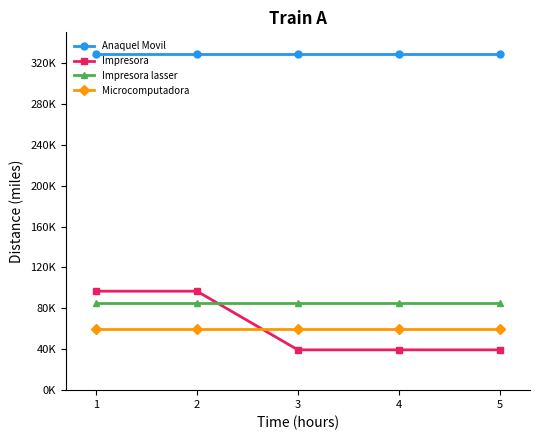

Reading left to right, extract all data points from this chart.

Anaquel Movil: 1=328860.0	2=328860.0	3=328860.0	4=328860.0	5=328860.0
Impresora: 1=96797.4	2=96797.4	3=39428.4	4=39428.4	5=39428.4
Impresora lasser: 1=85481.6	2=85481.6	3=85481.6	4=85481.6	5=85481.6
Microcomputadora: 1=60033.5	2=60033.5	3=60033.5	4=60033.5	5=60033.5